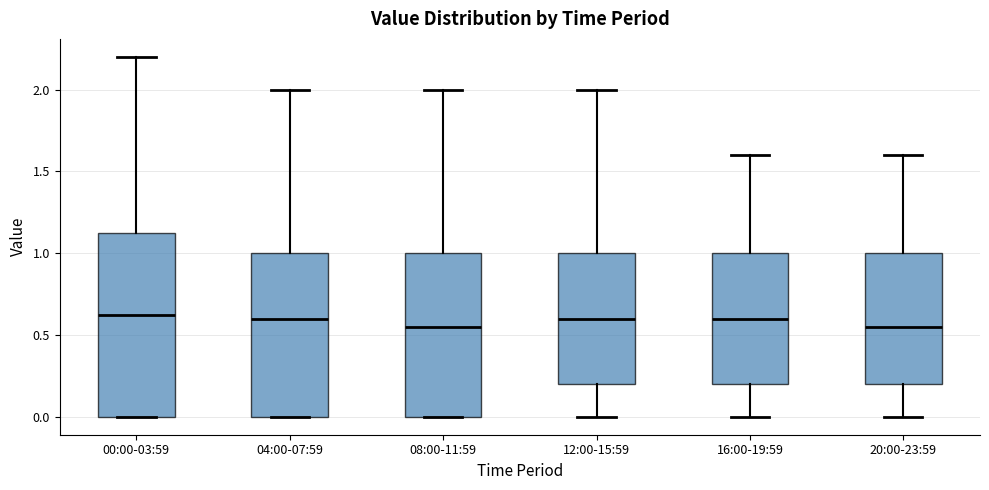

Which box is the tallest, from its lower edge to its upper edge?

00:00-03:59